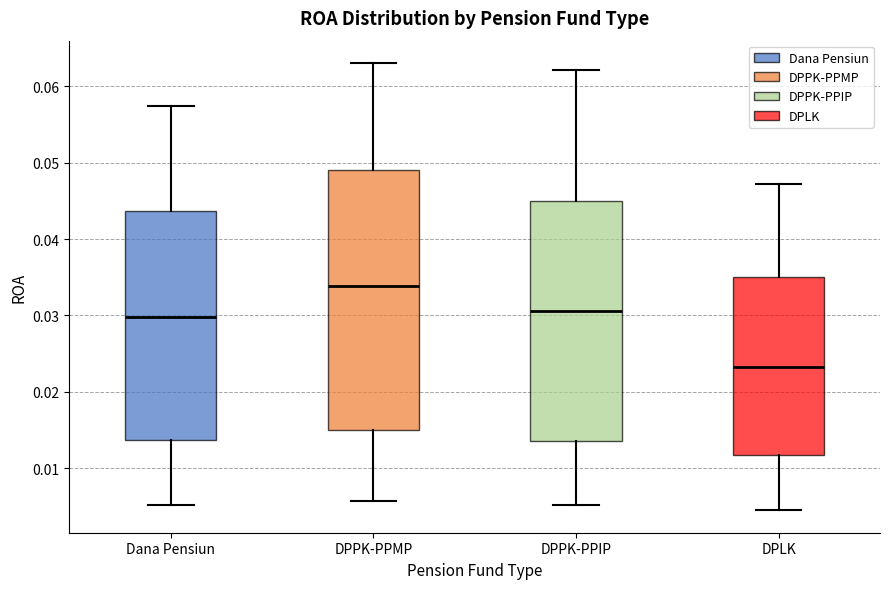

Reading left to right, read every box against the y-axis: the position of its median line, the range the box covers, and the ends of its whiskers. The values are not printed on the chart, so give them approximately, as read against the axis.

Dana Pensiun: median 0.030, box 0.014 to 0.044, whiskers 0.005 to 0.057
DPPK-PPMP: median 0.034, box 0.015 to 0.049, whiskers 0.006 to 0.063
DPPK-PPIP: median 0.031, box 0.014 to 0.045, whiskers 0.005 to 0.062
DPLK: median 0.023, box 0.012 to 0.035, whiskers 0.004 to 0.047